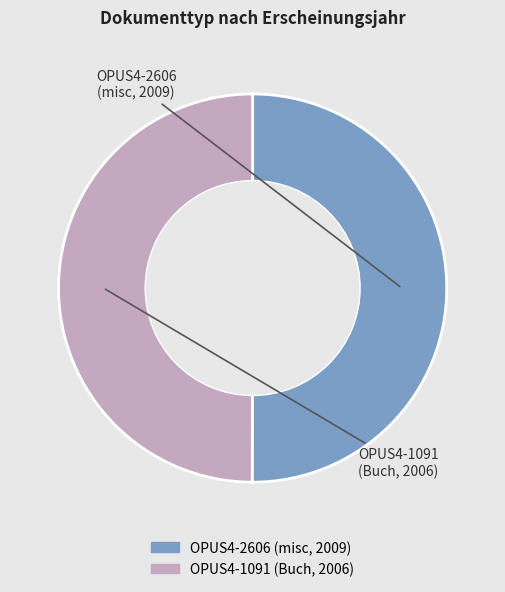

What is the ratio of the value at OPUS4-1091 (Buch, 2006) to the value at OPUS4-2606 (misc, 2009)?

1.0